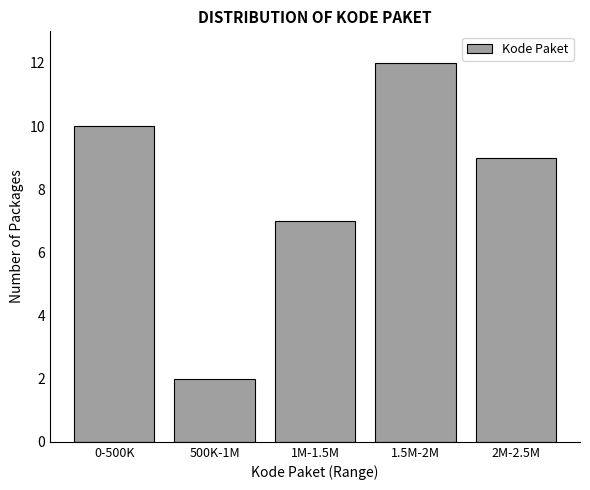

Reading right to left, list all the values displayed in this chart.

9	12	7	2	10